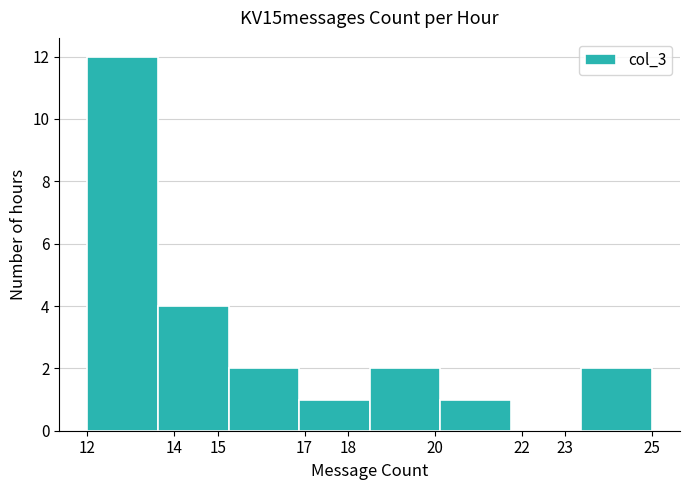

Reading left to right, transcribe this chart: for each bar, give the range it covers on the x-axis and its height. Neither the bar edges nor the heights are printed on the chart, so give them approximately, as read against the axes.

12.0 to 13.6: 12
13.6 to 15.3: 4
15.3 to 16.9: 2
16.9 to 18.5: 1
18.5 to 20.1: 2
20.1 to 21.8: 1
21.8 to 23.4: 0
23.4 to 25.0: 2